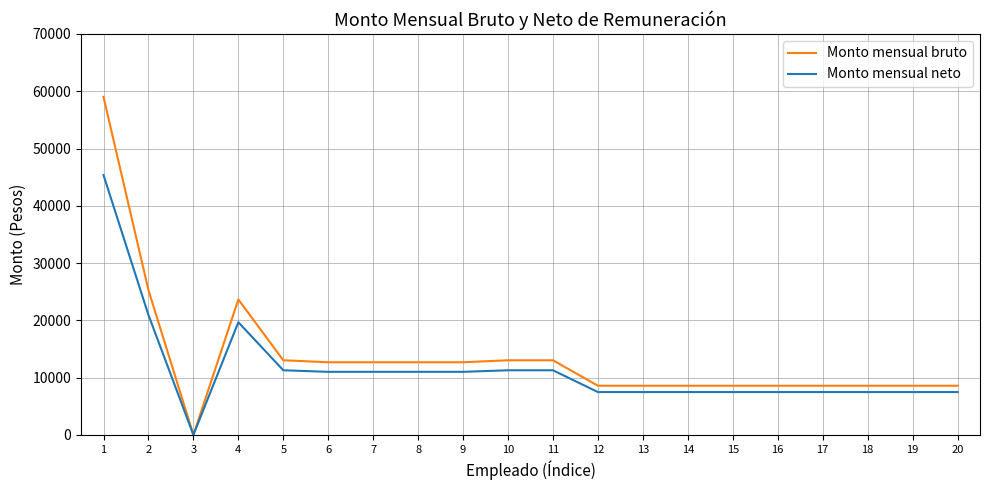

List the series in order of their overall mean, highest first.

Monto mensual bruto, Monto mensual neto